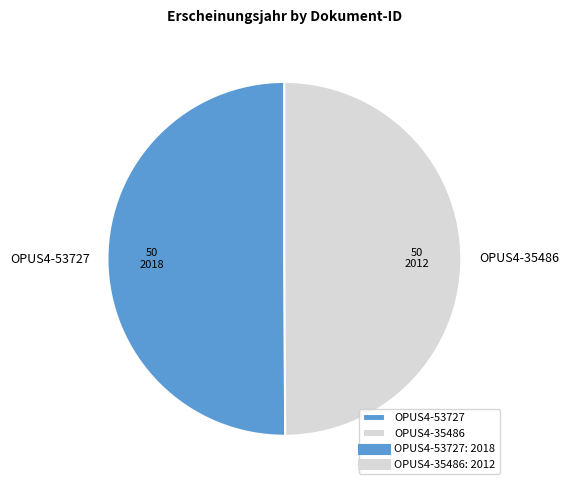

How many segments does this pie chart have?

2